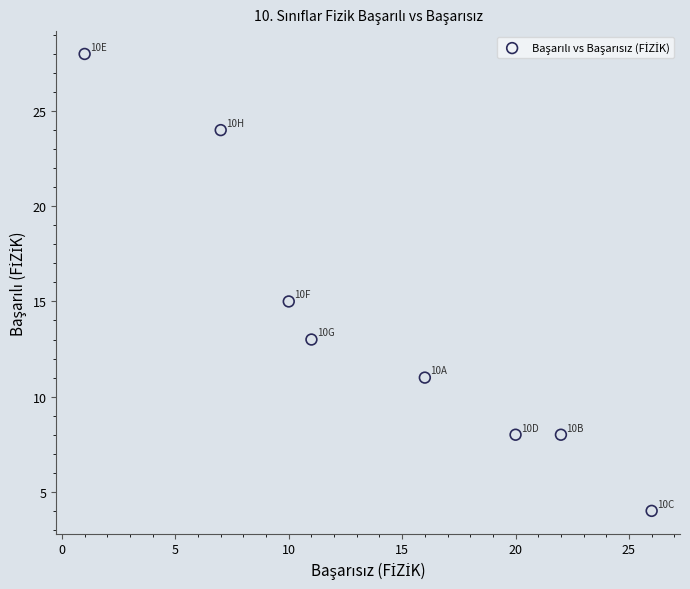

What is the range of Y values (max minus min)?

24